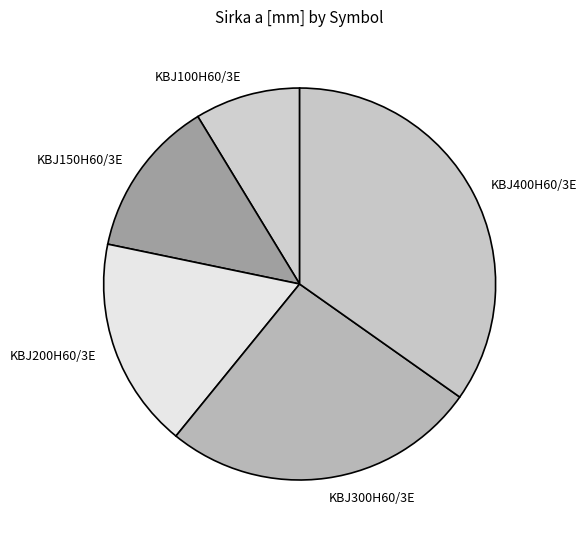

True or false: KBJ400H60/3E accounts for 41% of the total.

False